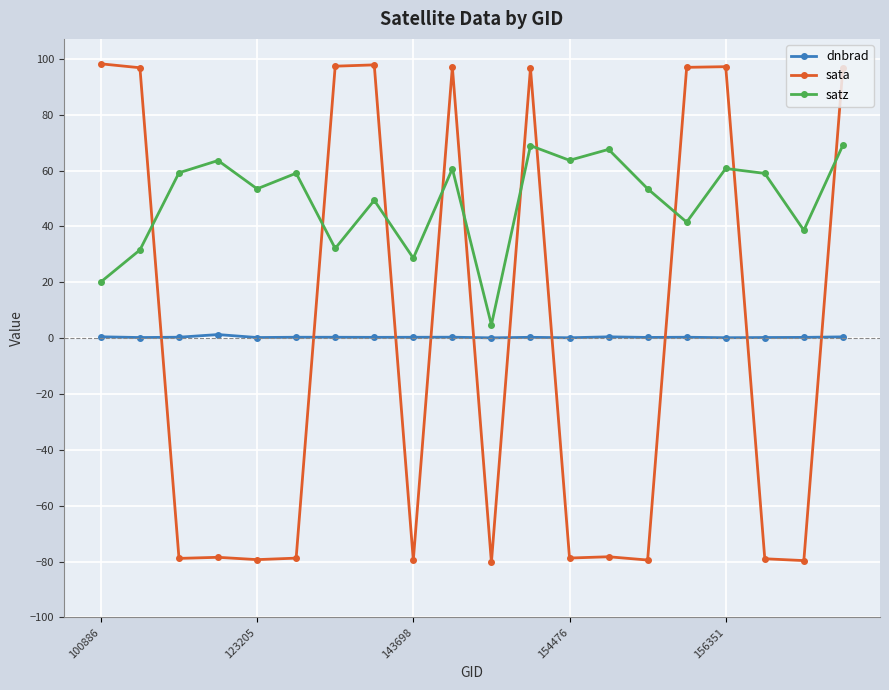

How many times do satz and sata cross each other?

10